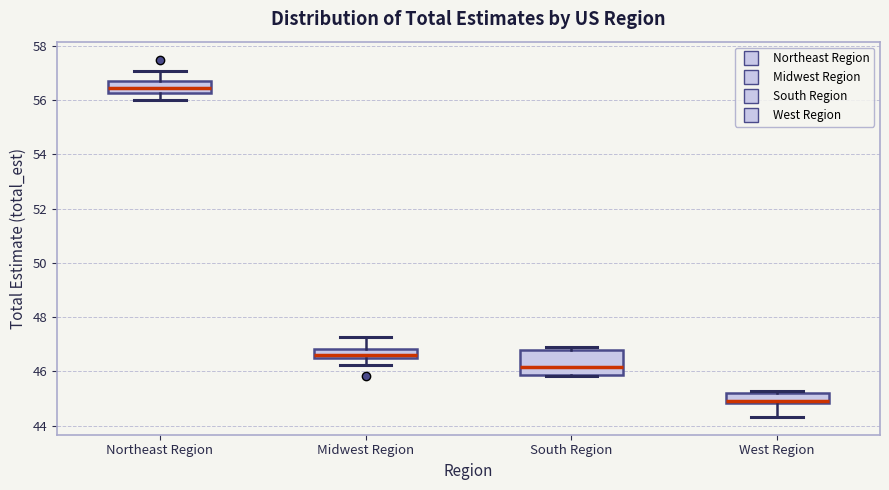

Comparing the boxes themselves (not the whiskers), which one is the tallest?

South Region